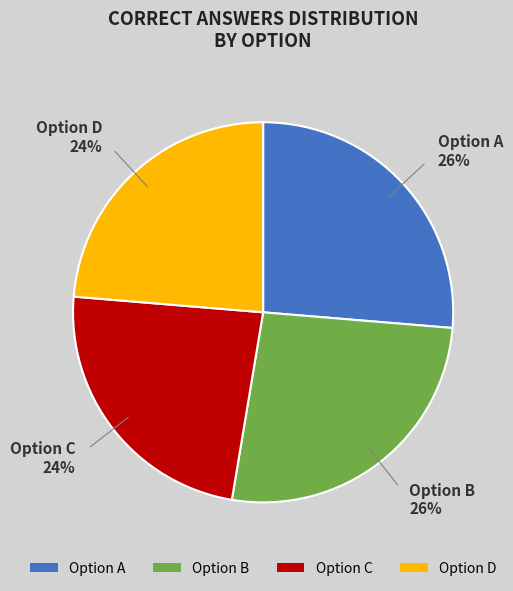

Count the number of slices in the pie.

4